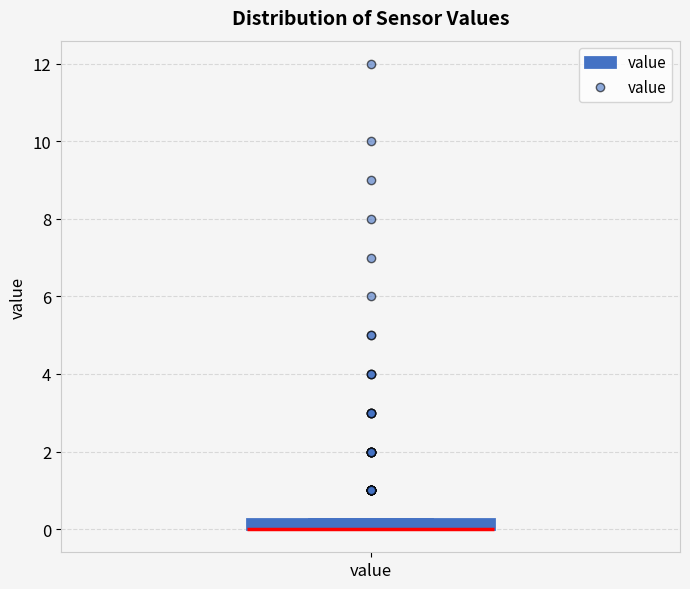

Where is the lower edge of the box for value on the y-axis? The values are not printed on the chart, so give them approximately, as read against the axis.

0.0